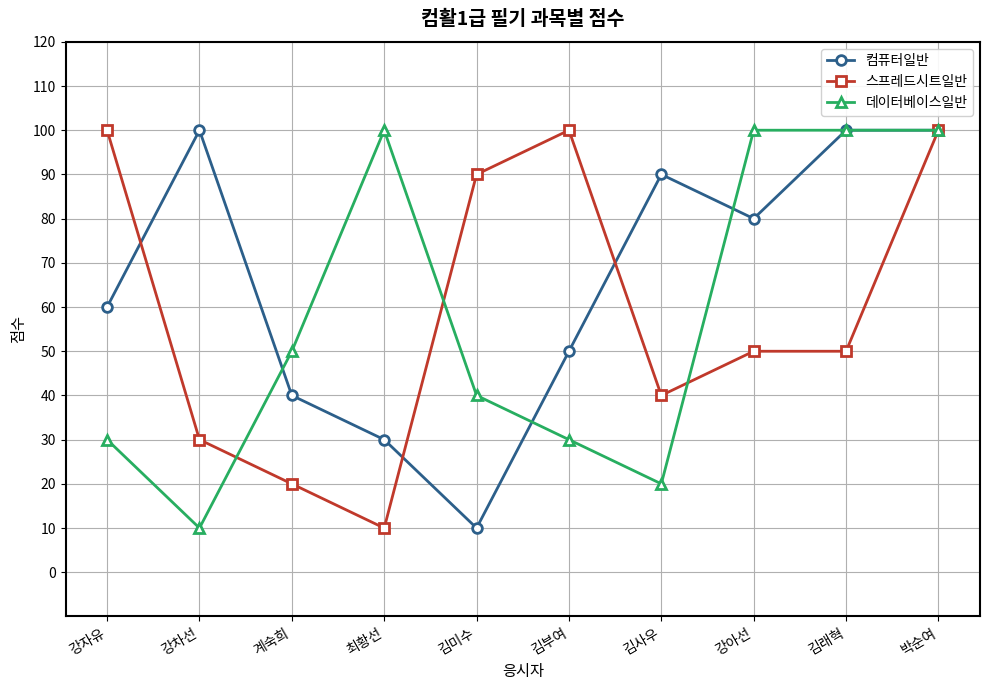

What is the smallest value displayed?

10